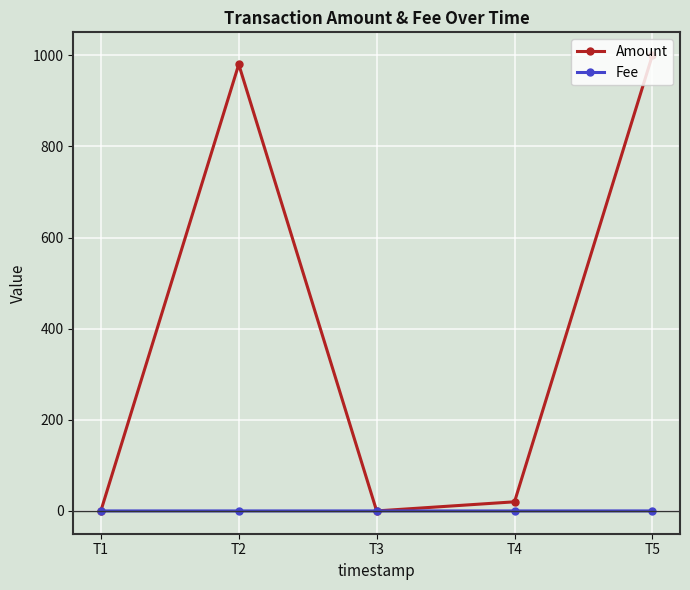

Is the value of Amount at T2 greater than the value of Fee at T1?

Yes